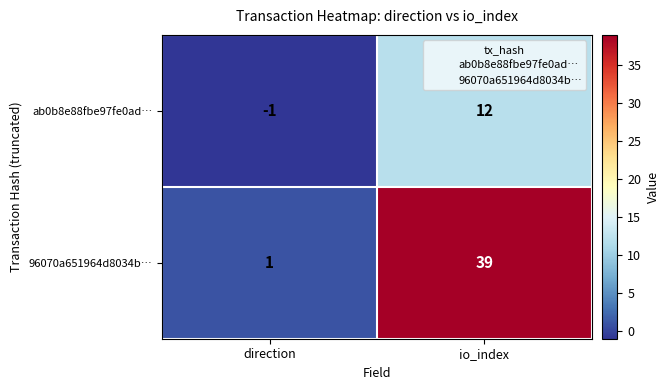

What is the total value across all series at io_index?

51